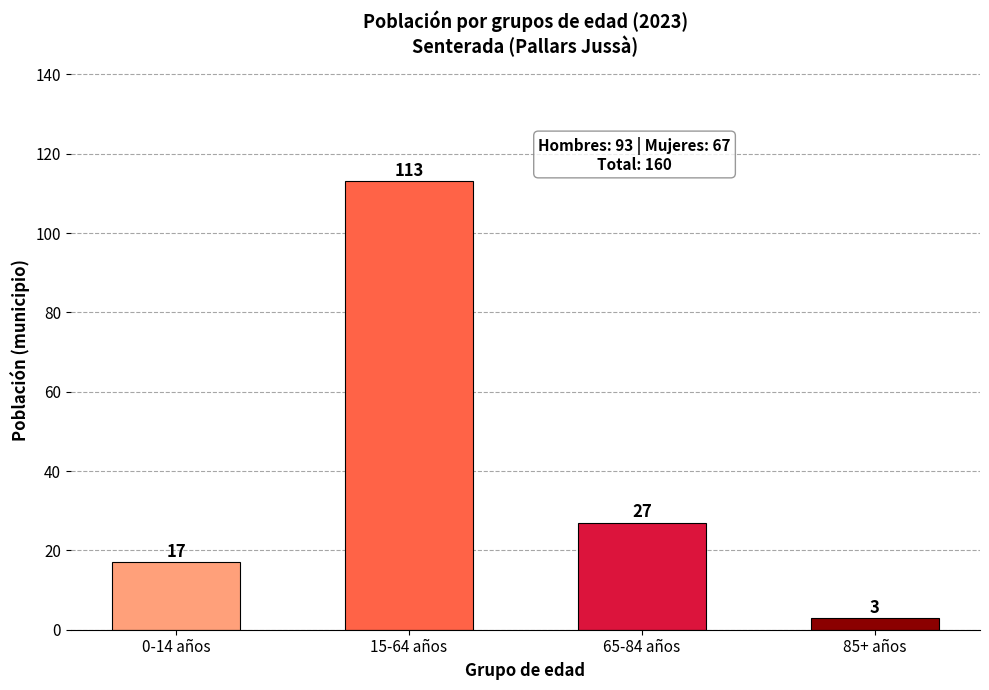

How many bars are there in total?

4